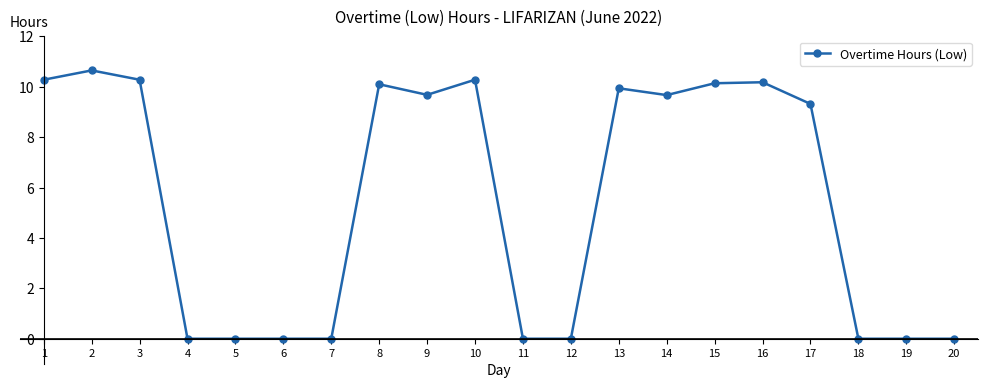

How many data points are less than 9?

9